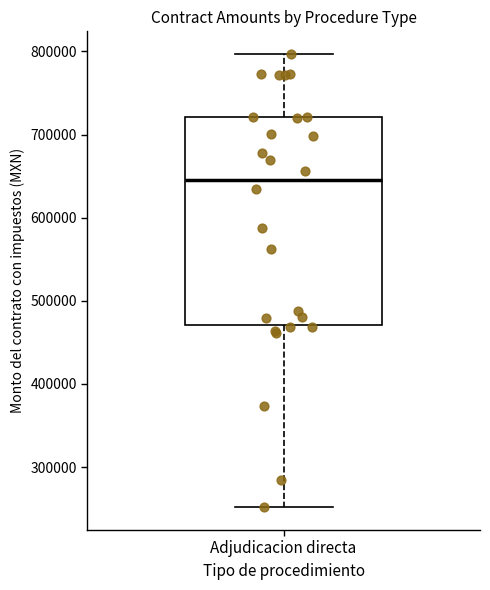

Read this box plot against the y-axis: the position of the median line, the range covered by the box, and the ends of both whiskers. The values are not printed on the chart, so give them approximately, as read against the axis.

median 650000, box 470000 to 720000, whiskers 250000 to 800000